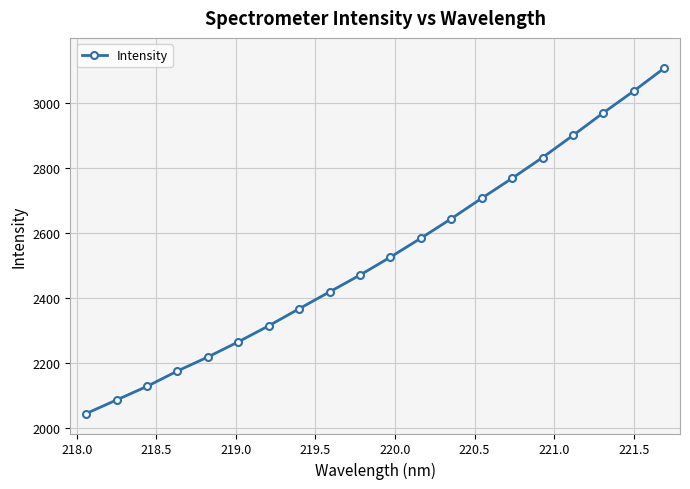

How many values exceed 2525?

10